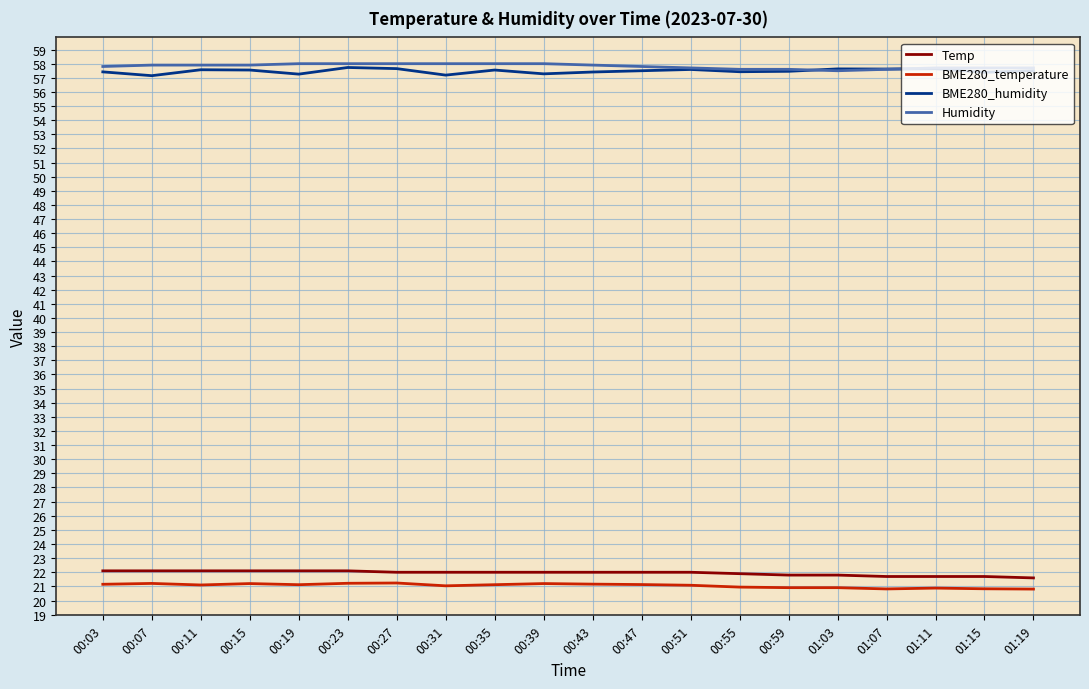

Which series has the largest total across all categories?

Humidity